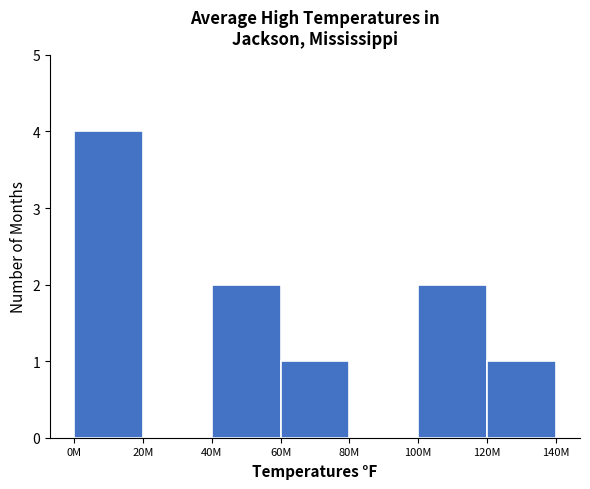

Reading left to right, list all the values displayed in this chart.

0M=4	20M=0	40M=2	60M=1	80M=0	100M=2	120M=1